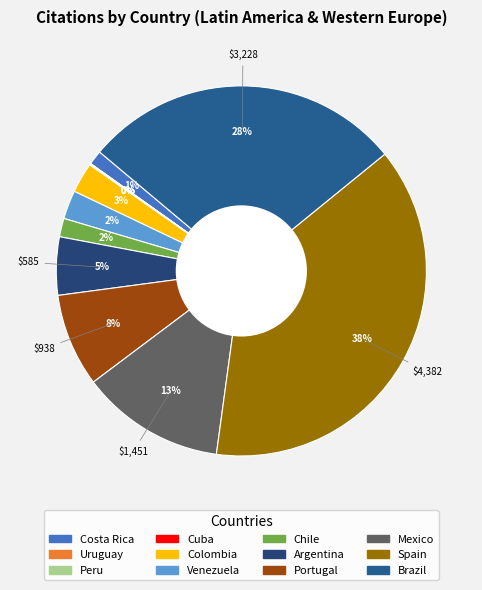

How many segments does this pie chart have?

12